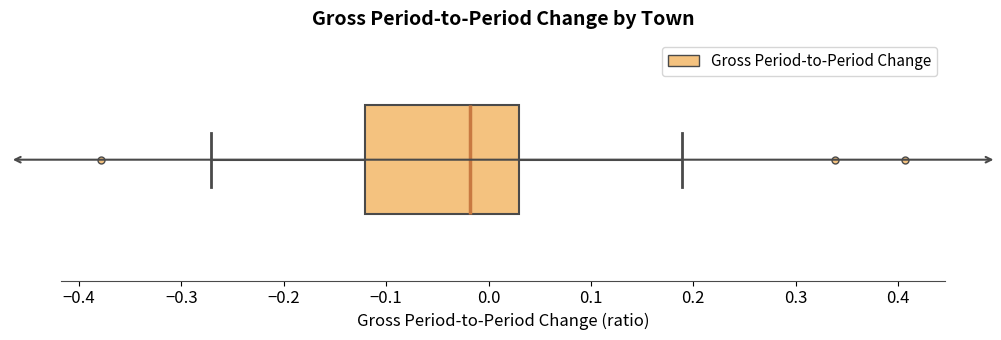

Transcribe this box plot: give where the median line is, the range the box spans, and where the two whiskers end, as read against the x-axis. The values are not printed on the chart, so give them approximately, as read against the axis.

median -0.02, box -0.12 to 0.03, whiskers -0.27 to 0.19